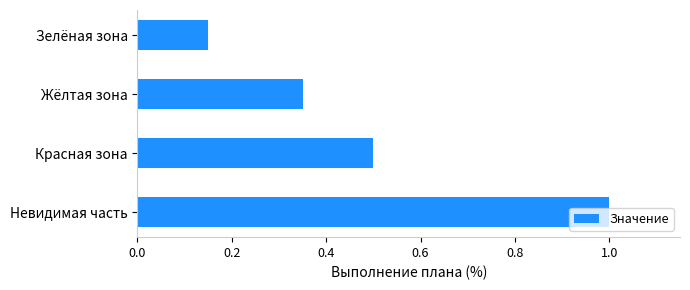

What is the average value?

0.5